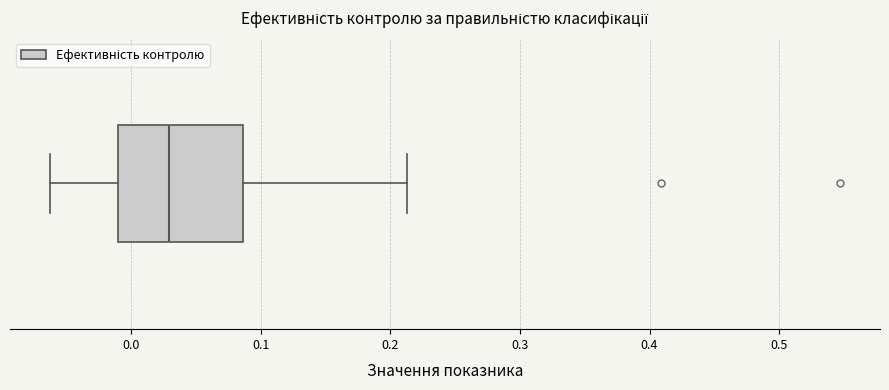

Transcribe this box plot: give where the median line is, the range the box spans, and where the two whiskers end, as read against the x-axis. The values are not printed on the chart, so give them approximately, as read against the axis.

median 0.03, box -0.01 to 0.09, whiskers -0.06 to 0.21